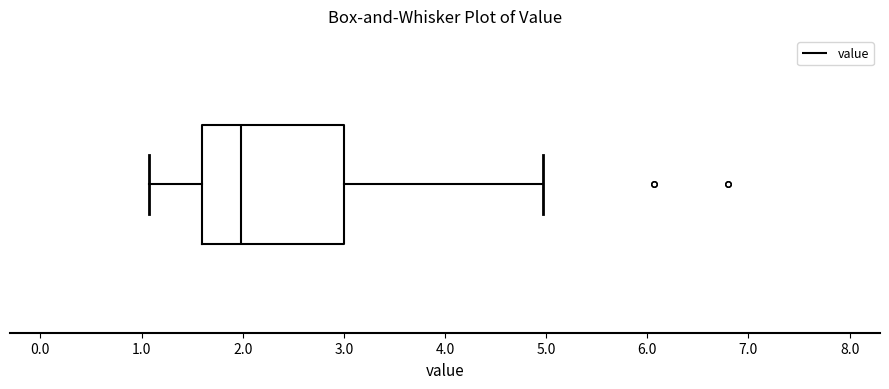

Transcribe this box plot: give where the median line is, the range the box spans, and where the two whiskers end, as read against the x-axis. The values are not printed on the chart, so give them approximately, as read against the axis.

median 2.0, box 1.6 to 3.0, whiskers 1.1 to 5.0